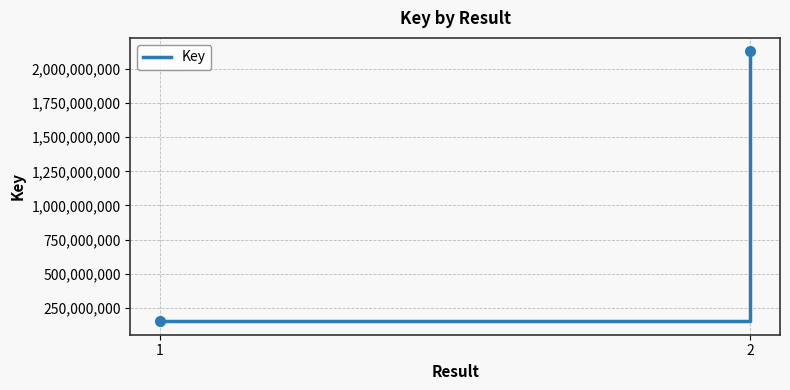

Is it true that the value at 1 is 256217251?

False